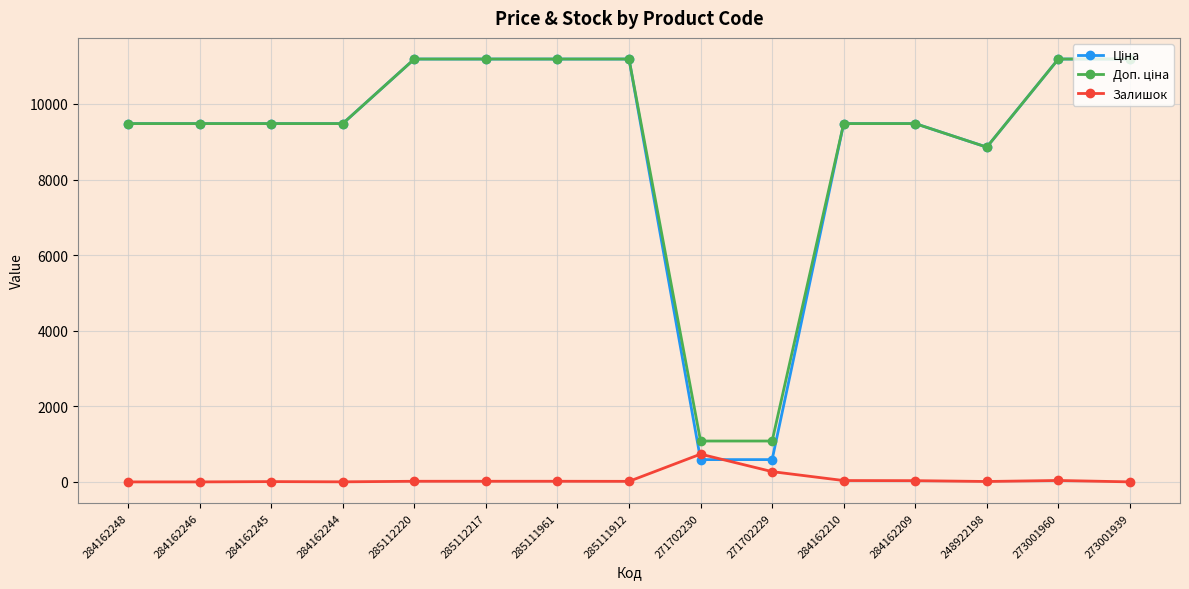

How many categories are shown in the chart?

15